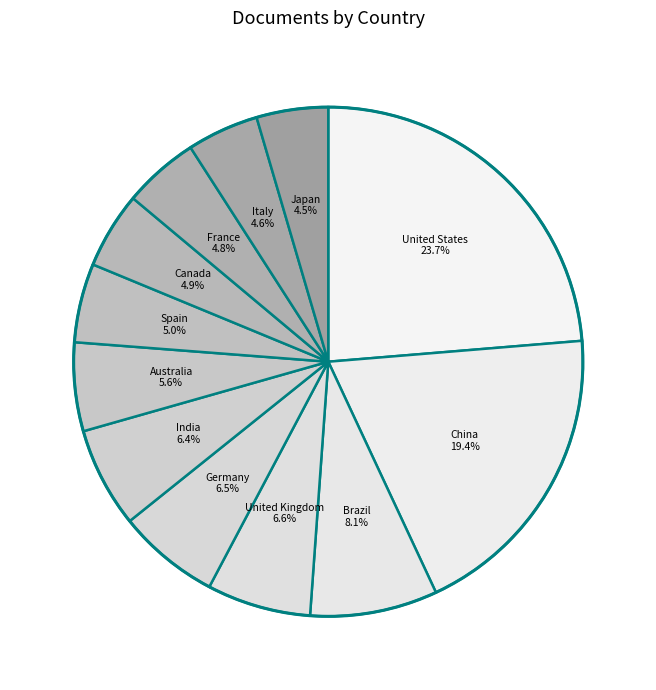

Which has a higher value, Brazil or United States?

United States